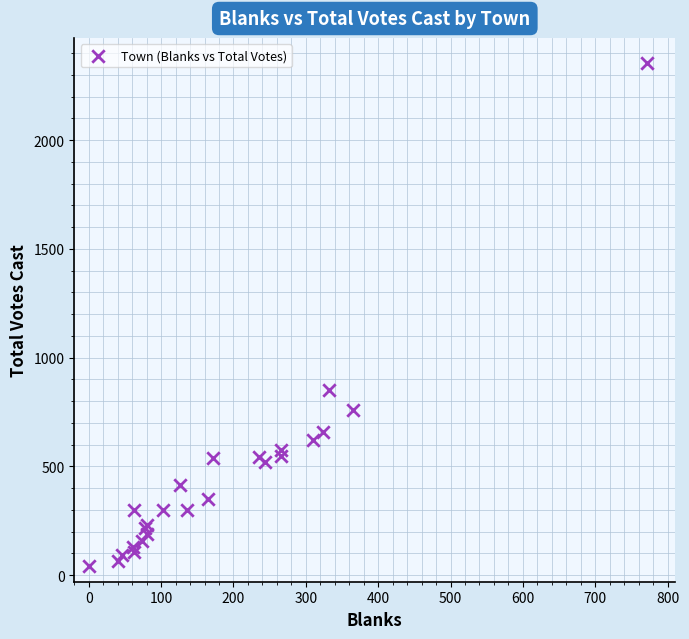

What Y value in the scatter plot is closest to 1197?

852